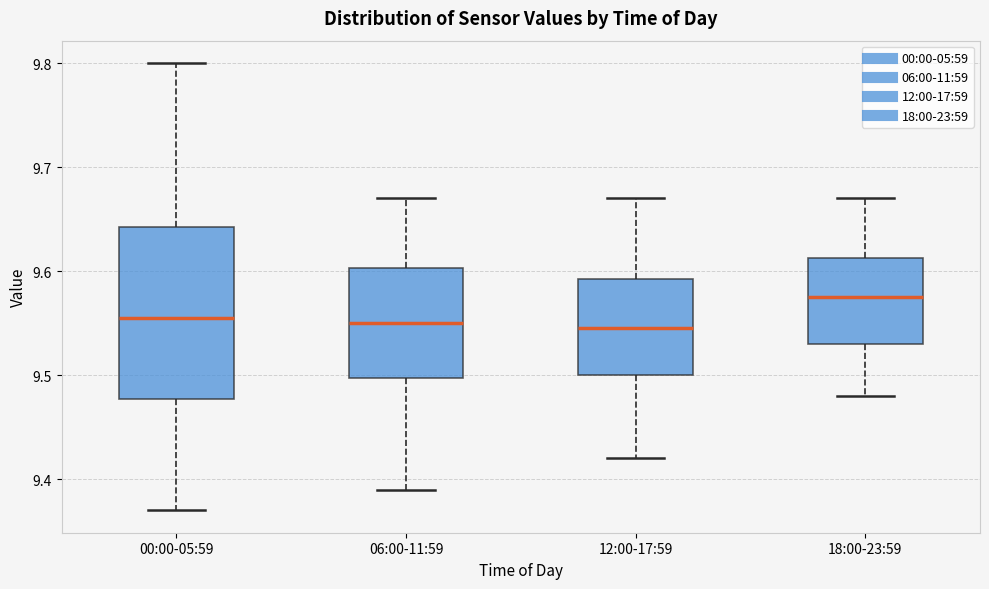

Reading left to right, read every box against the y-axis: the position of its median line, the range the box covers, and the ends of its whiskers. The values are not printed on the chart, so give them approximately, as read against the axis.

00:00-05:59: median 9.56, box 9.48 to 9.64, whiskers 9.37 to 9.80
06:00-11:59: median 9.55, box 9.50 to 9.60, whiskers 9.39 to 9.67
12:00-17:59: median 9.55, box 9.50 to 9.59, whiskers 9.42 to 9.67
18:00-23:59: median 9.58, box 9.53 to 9.61, whiskers 9.48 to 9.67